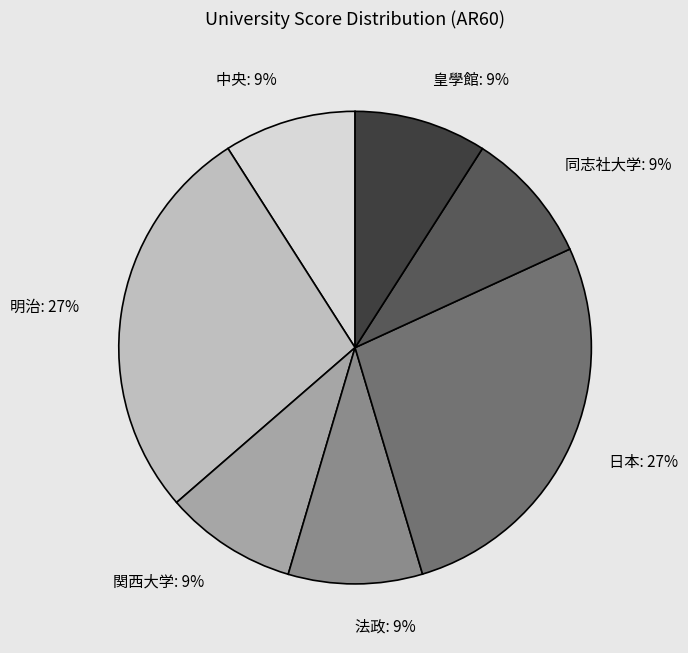

Which has a higher value, 同志社大学 or 日本?

日本